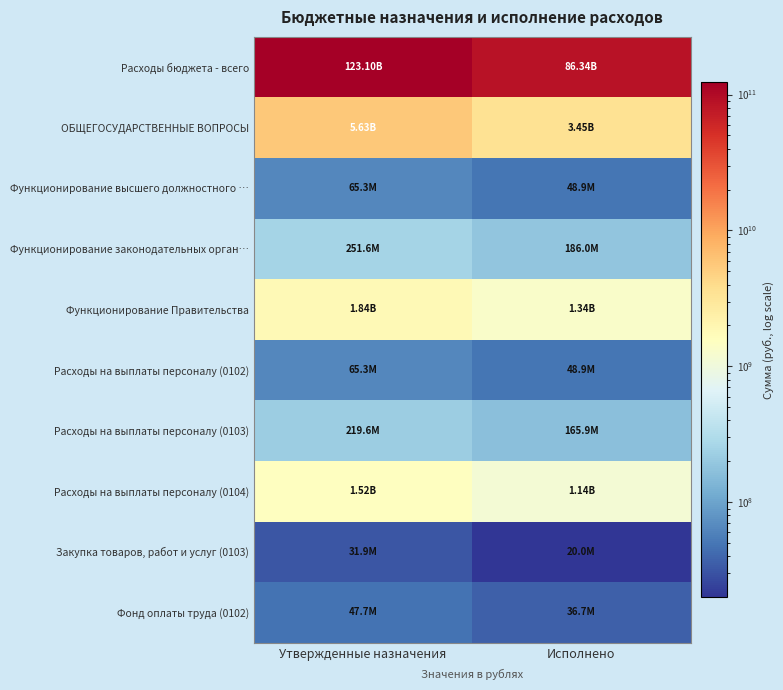

Reading left to right, extract all data points from this chart.

Расходы бюджета - всего: Утвержденные назначения=123095801319.0	Исполнено=86340867469.2
ОБЩЕГОСУДАРСТВЕННЫЕ ВОПРОСЫ: Утвержденные назначения=5630417604.6	Исполнено=3453377812.6
Функционирование высшего должностного …: Утвержденные назначения=65292490.2	Исполнено=48855992.6
Функционирование законодательных орган…: Утвержденные назначения=251619725.6	Исполнено=186013154.6
Функционирование Правительства: Утвержденные назначения=1844564684.0	Исполнено=1338276893.7
Расходы на выплаты персоналу (0102): Утвержденные назначения=65292490.2	Исполнено=48855992.6
Расходы на выплаты персоналу (0103): Утвержденные назначения=219595906.9	Исполнено=165861438.9
Расходы на выплаты персоналу (0104): Утвержденные назначения=1523023090.1	Исполнено=1140379903.9
Закупка товаров, работ и услуг (0103): Утвержденные назначения=31874738.5	Исполнено=20020038.9
Фонд оплаты труда (0102): Утвержденные назначения=47696817.7	Исполнено=36747164.9